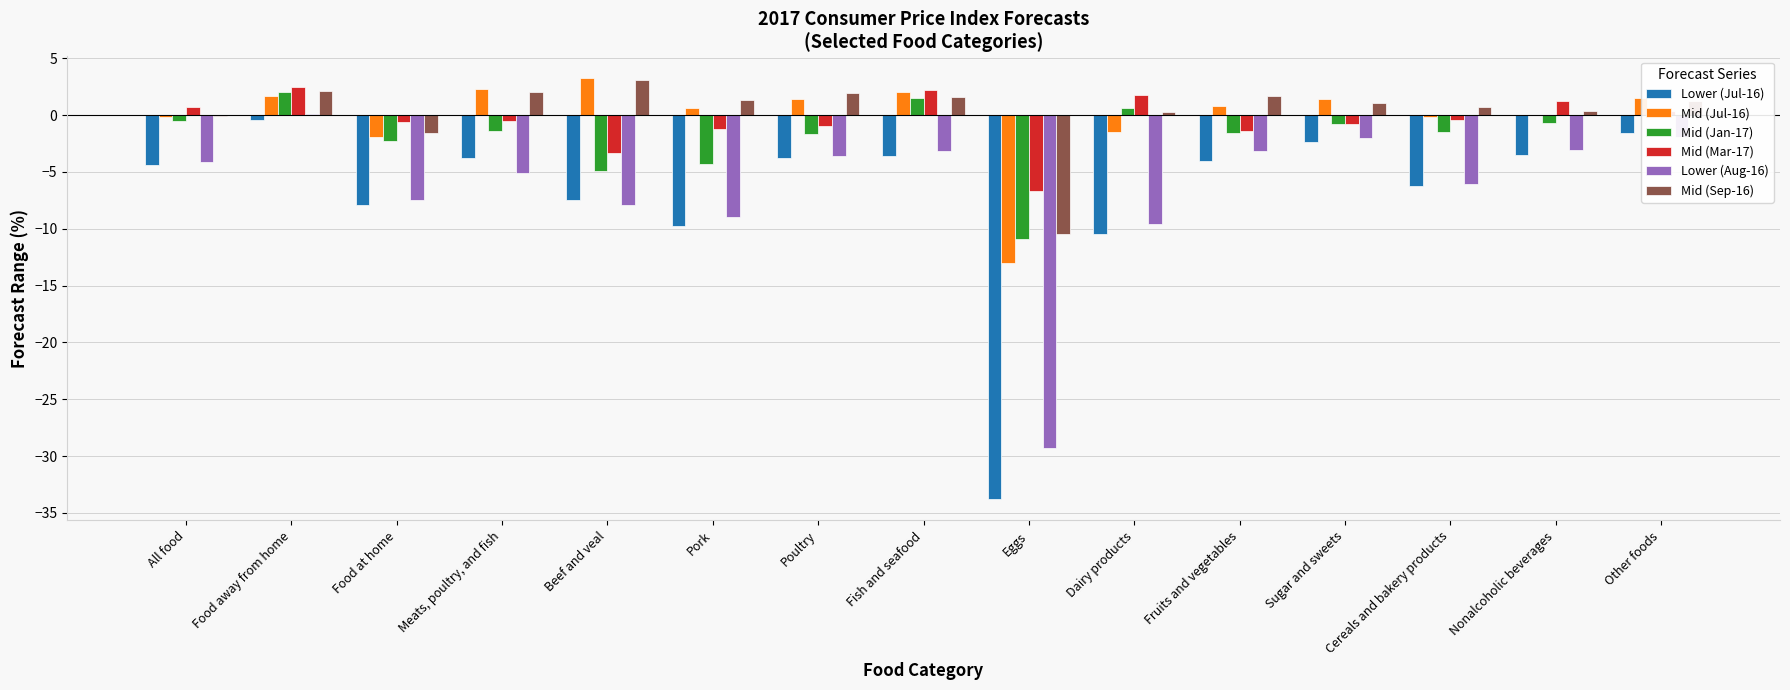

What is the average value of the Lower (Aug-16) series?

-6.4